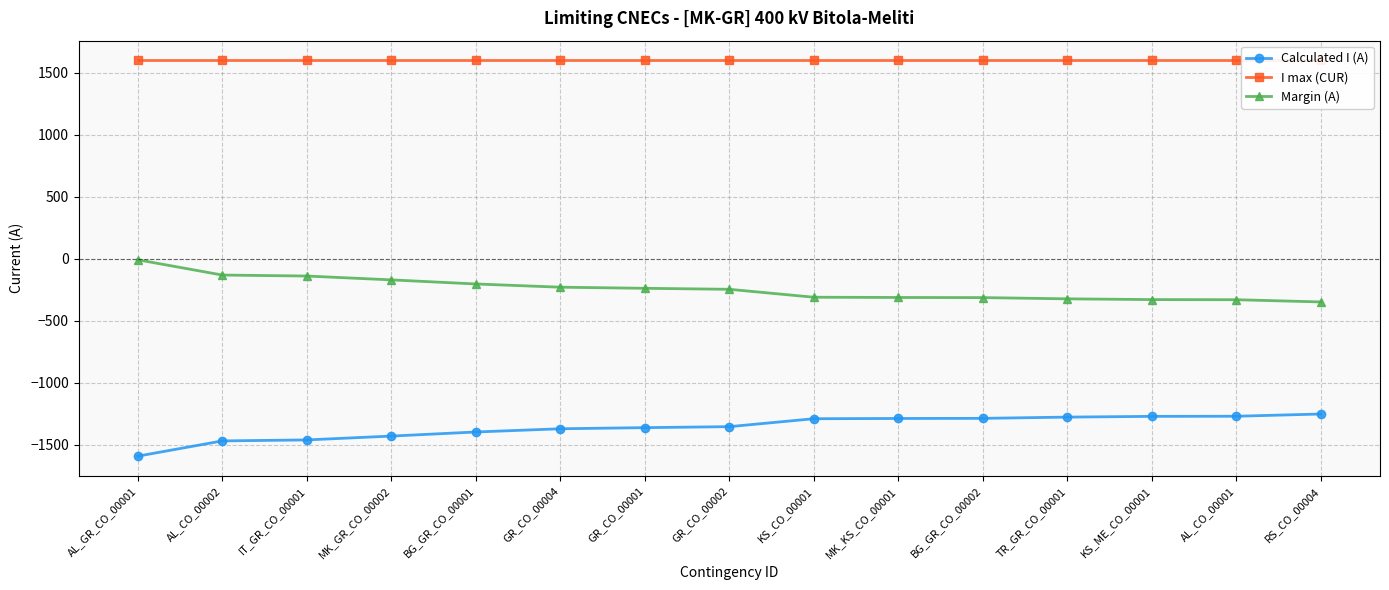

What is the difference between the second highest and minimum values in the Margin (A) series?

217